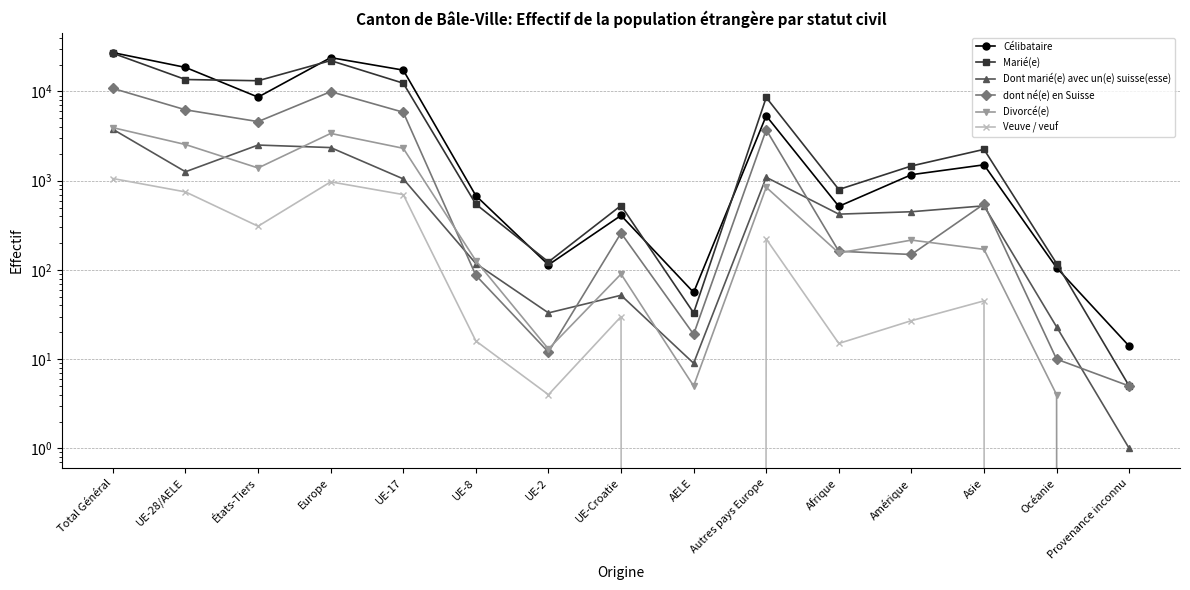

True or false: Célibataire and Dont marié(e) avec un(e) suisse(esse) cross at least once.

False